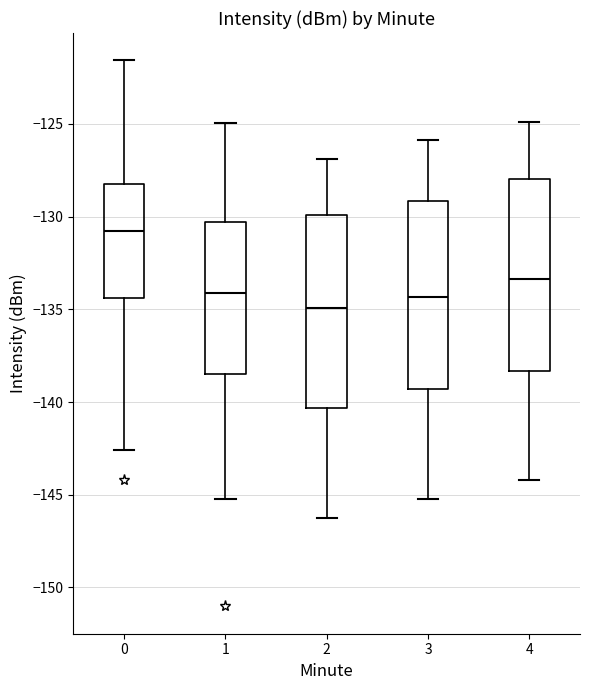

Which box's median line is the highest?

0